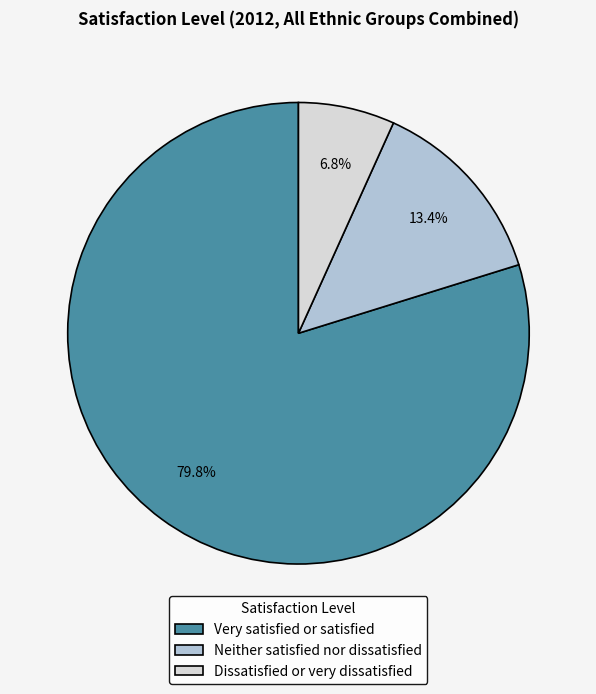

Is Dissatisfied or very dissatisfied the majority of the pie?

No